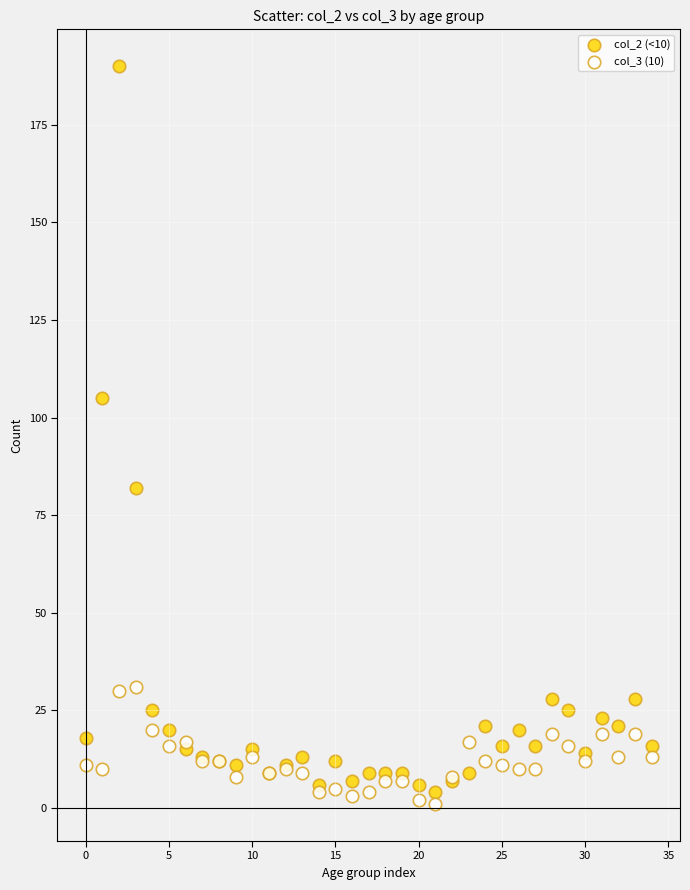

Which series has the largest Y range (max minus min)?

col_2 (<10)